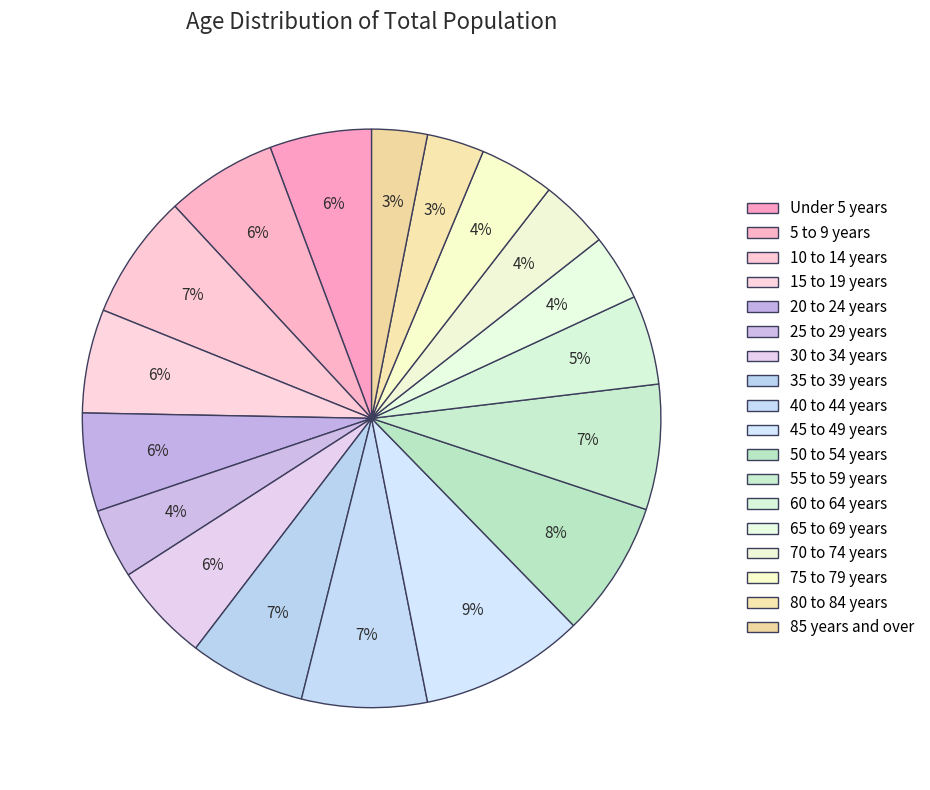

The 30 to 34 years slice represents 1% of the pie. True or false?

False